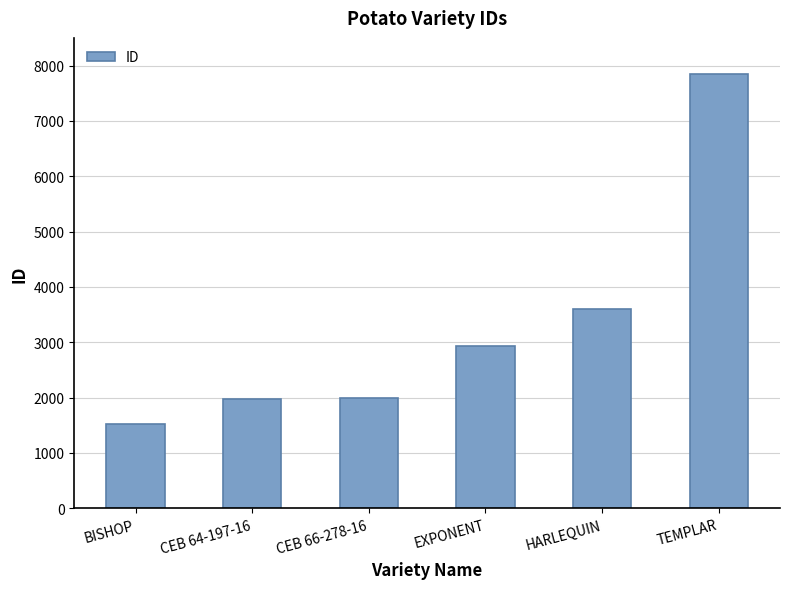

How many categories are shown in the chart?

6